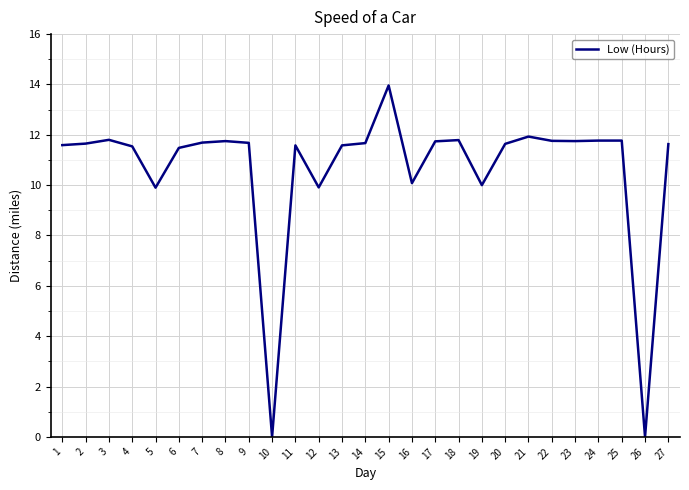

How many lines are shown in the chart?

1